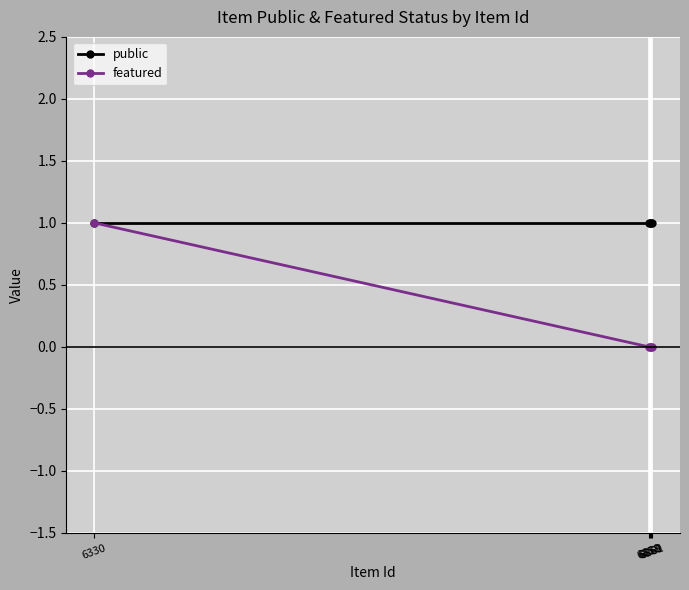

True or false: public and featured cross at least once.

False